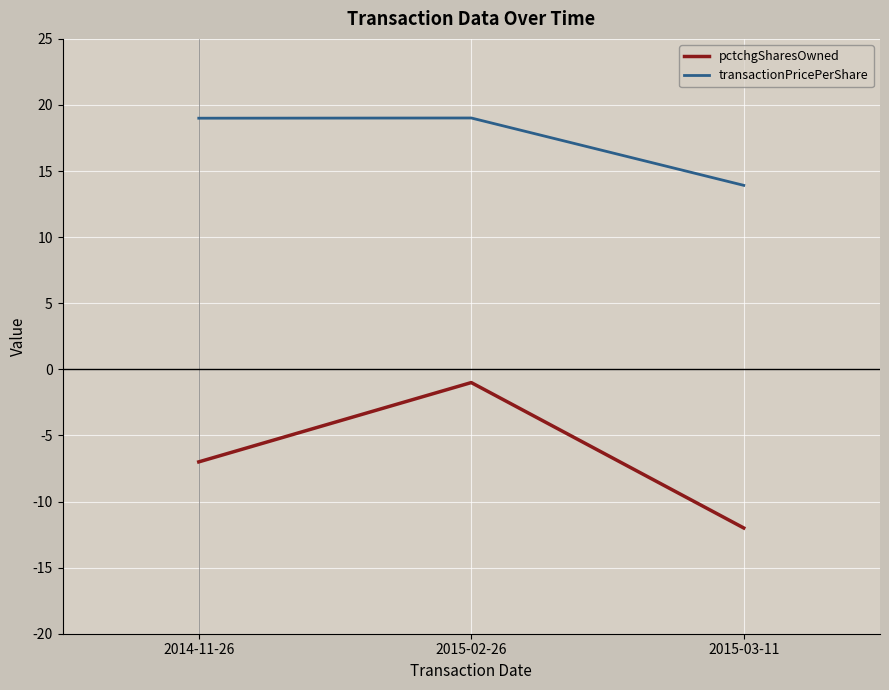

Reading right to left, list all the values displayed in this chart.

pctchgSharesOwned: 2015-03-11=-12.0	2015-02-26=-1.0	2014-11-26=-7.0
transactionPricePerShare: 2015-03-11=13.9	2015-02-26=19.0	2014-11-26=19.0